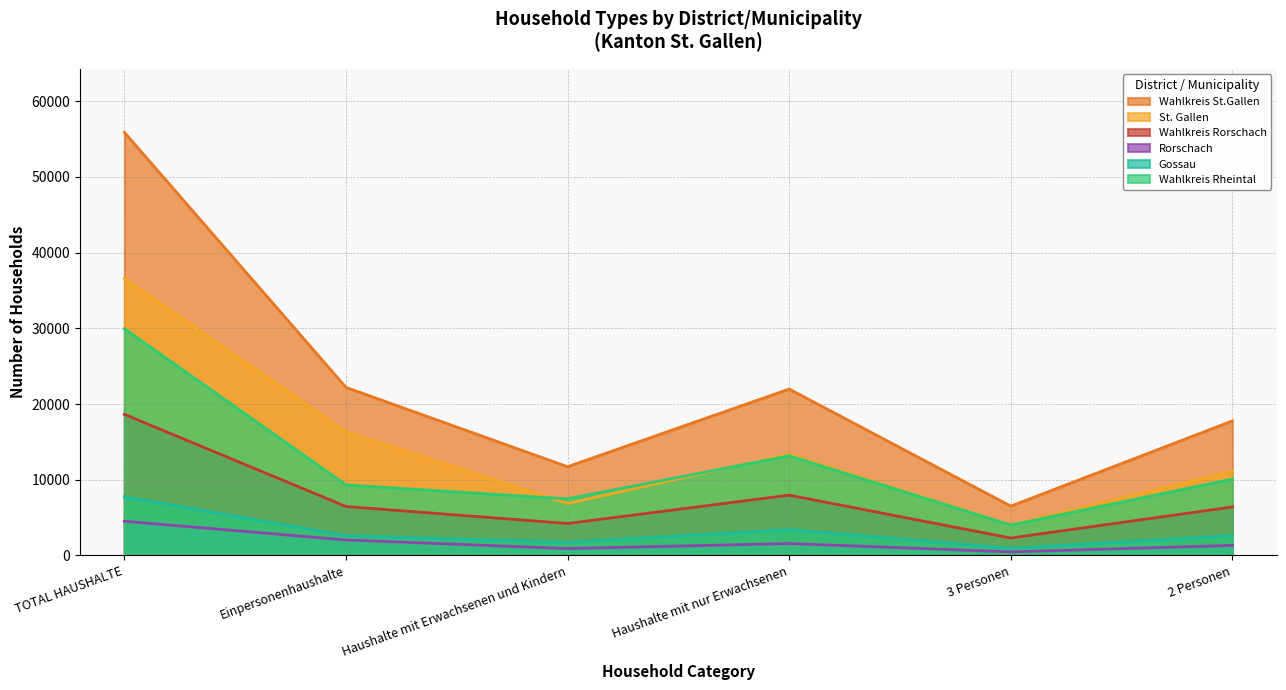

True or false: St. Gallen and Wahlkreis St.Gallen cross at least once.

False